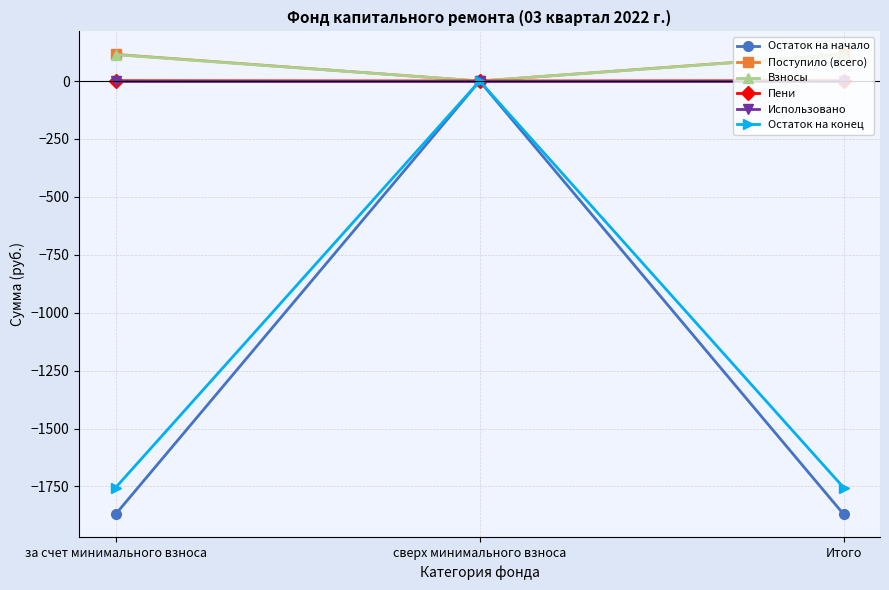

At which label does Остаток на начало reach its peak?

сверх минимального взноса